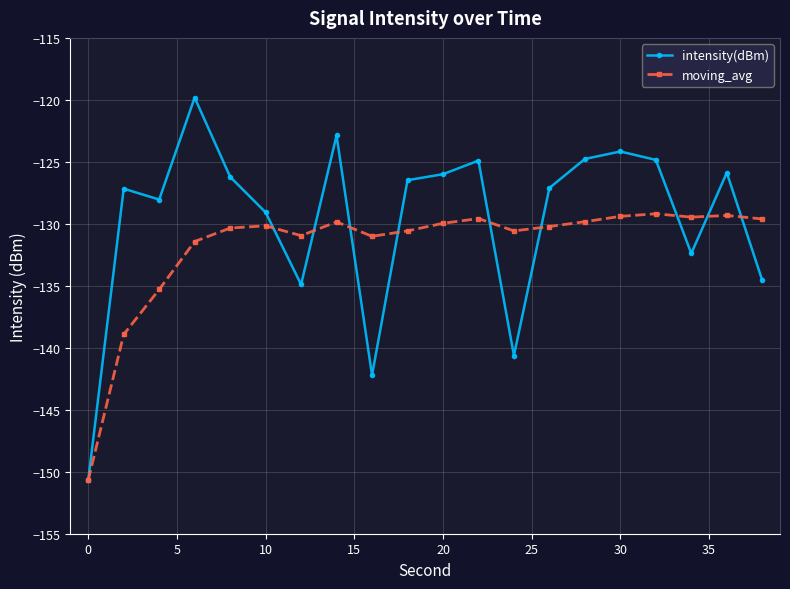

Which series has the largest range (max minus min)?

intensity(dBm)